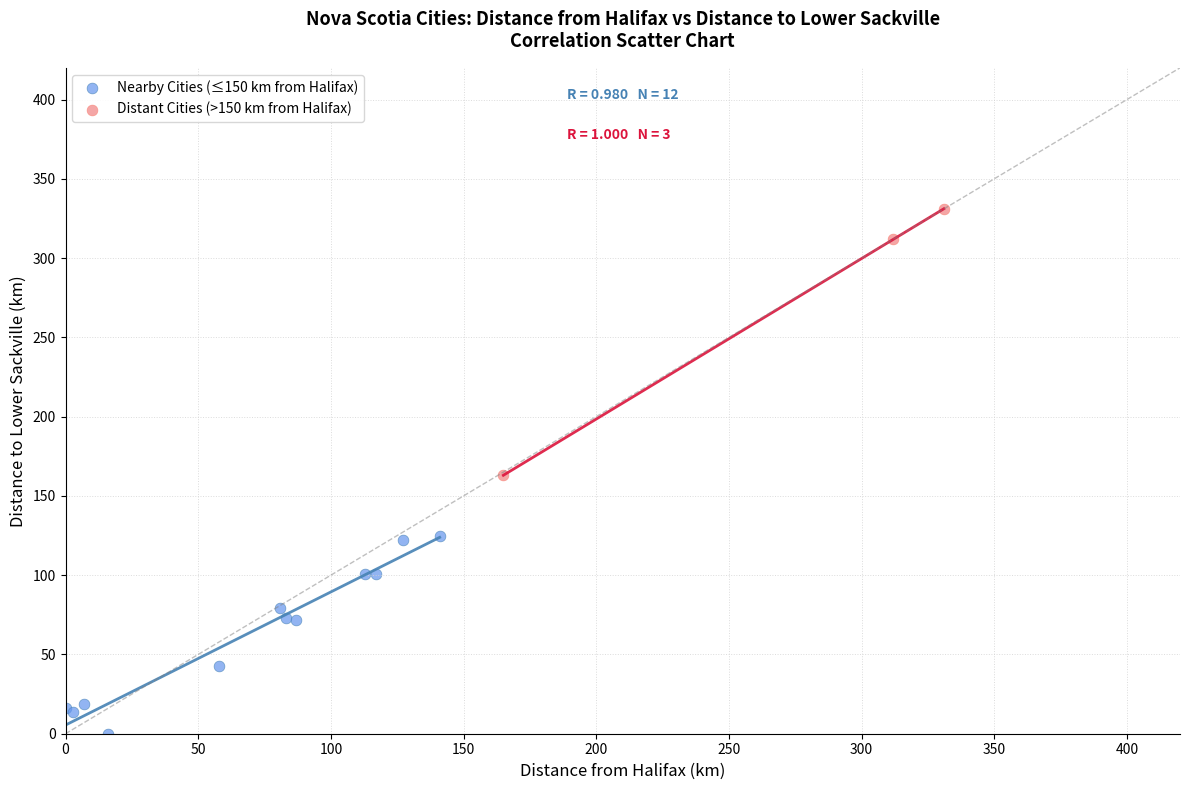

Which series reaches the minimum Y coordinate?

Nearby Cities (≤150 km from Halifax)